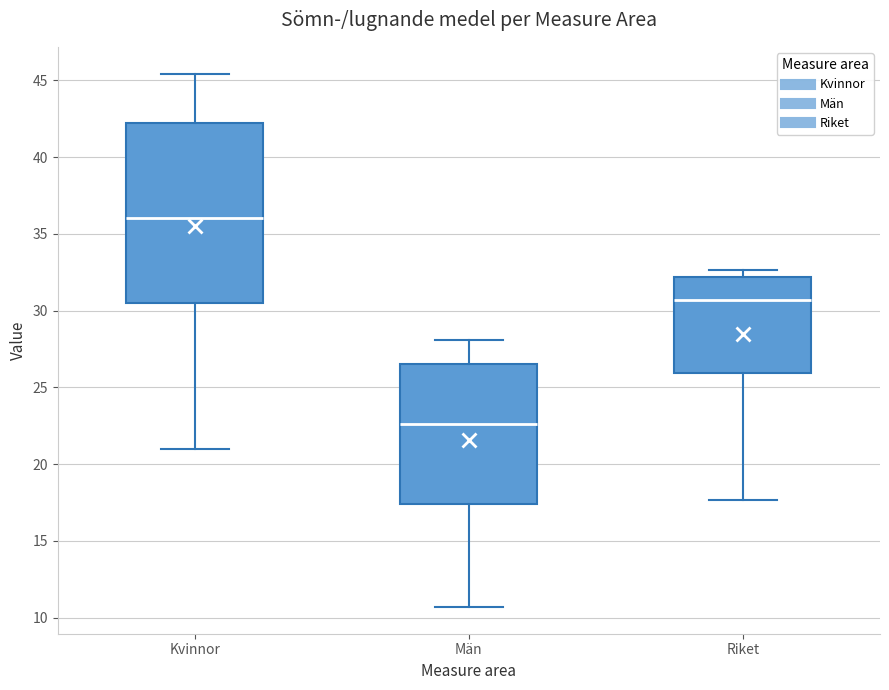

Where is the upper edge of the box for Riket on the y-axis? The values are not printed on the chart, so give them approximately, as read against the axis.

32.0